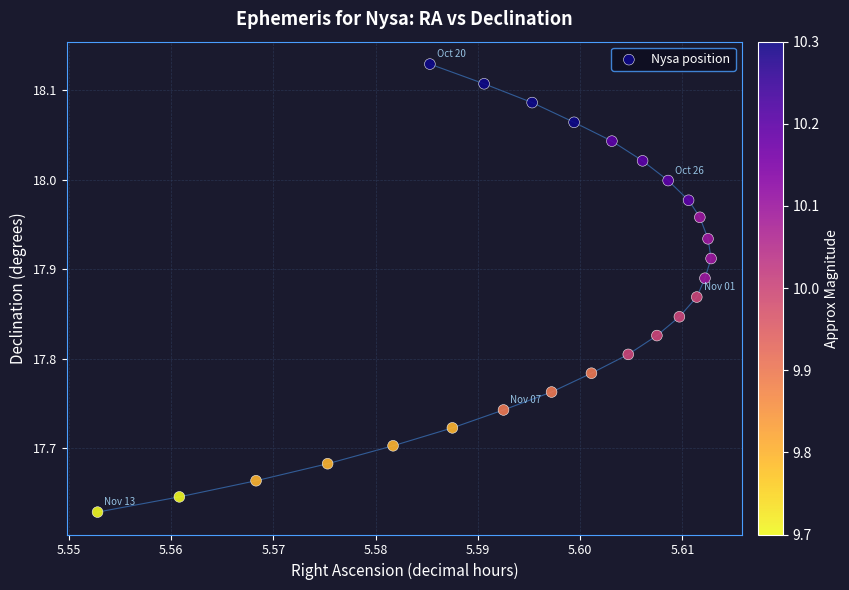

What is the range of Y values (max minus min)?

0.5